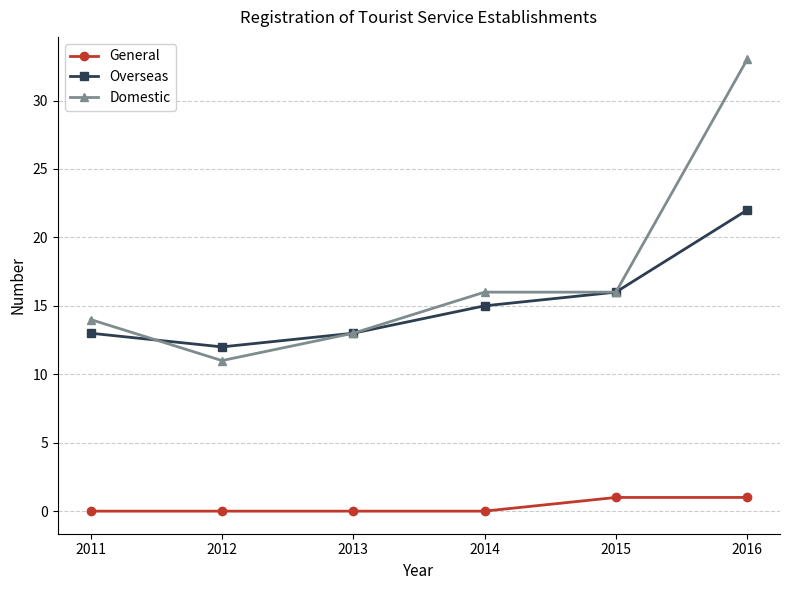

Rank the series by their maximum value, from lowest to highest.

General, Overseas, Domestic